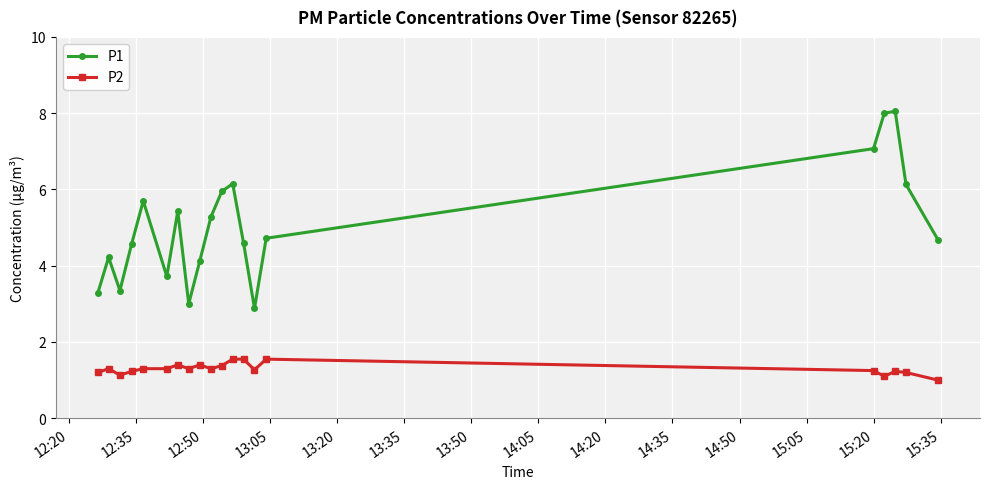

What is the value of the P1 point at the 19th from the left?

6.1